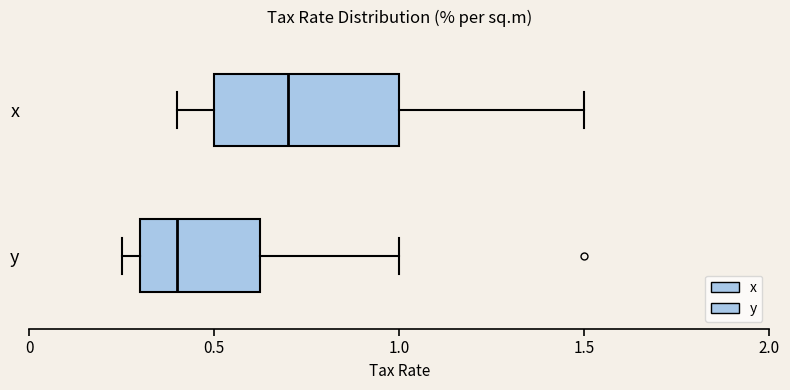

Which box's median line is the furthest to the left?

y